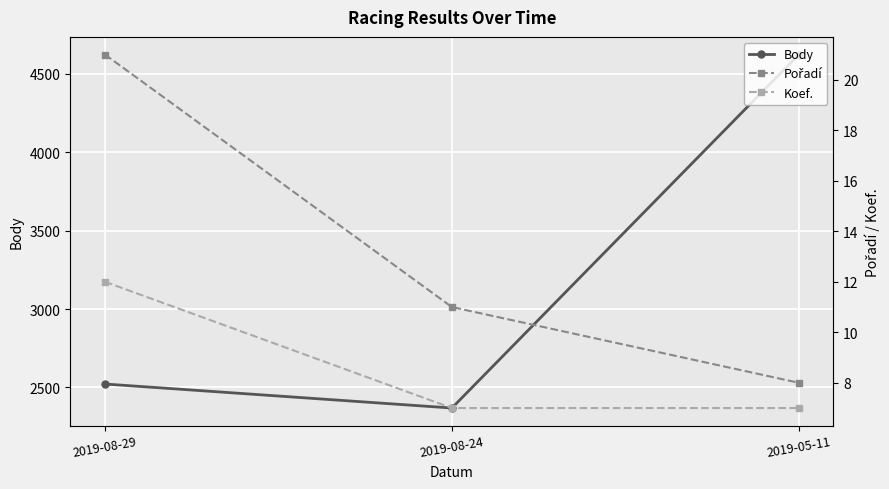

Read the Pořadí value at 2019-05-11, to the nearest 5.

10